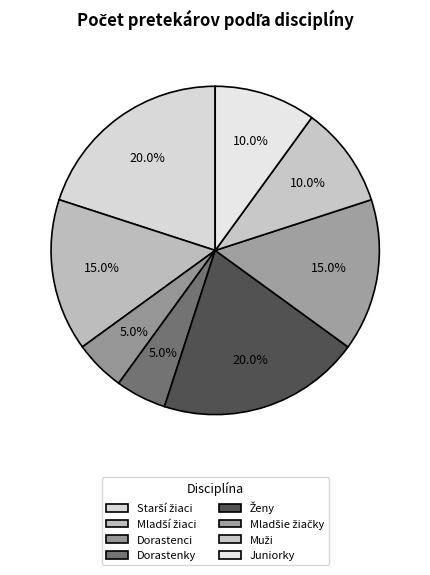

Rank the categories by value from highest to lowest.

Starší žiaci, Ženy, Mladší žiaci, Mladšie žiačky, Muži, Juniorky, Dorastenci, Dorastenky